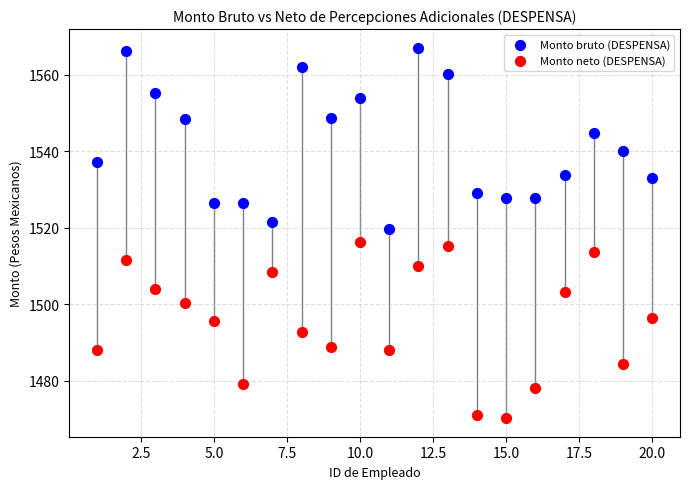

Which series reaches the maximum Y coordinate?

Monto bruto (DESPENSA)